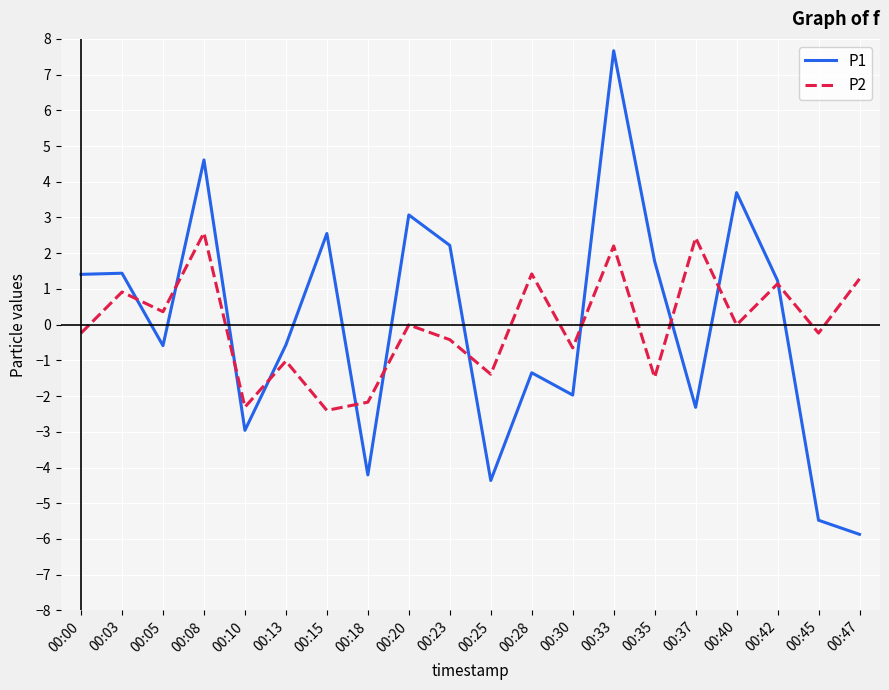

The value of P1 at 00:03 is 1.4. True or false?

True